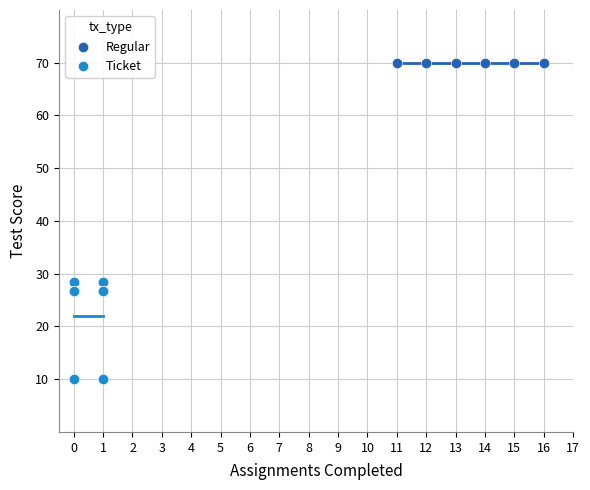

Which series contains the lowest Y value?

Ticket